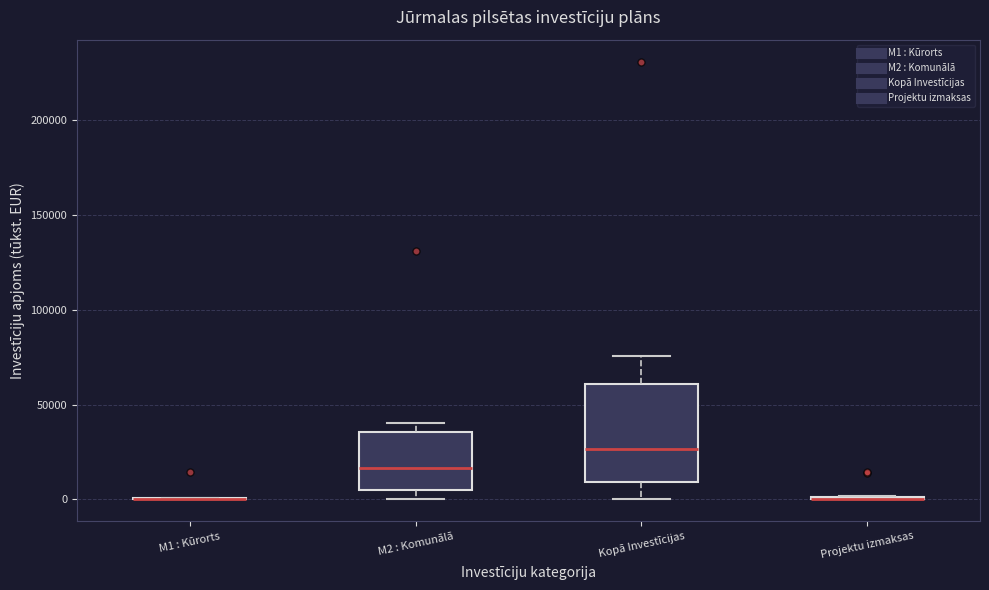

Reading left to right, transcribe this box plot: for each box, give where its median line is, the range the box spans, and where its two whiskers end, as read against the y-axis. The values are not printed on the chart, so give them approximately, as read against the axis.

M1 : Kūrorts: box collapsed to a line at 0, whiskers 0 to 0
M2 : Komunālā: median 15000, box 5000 to 35000, whiskers 0 to 40000
Kopā Investīcijas: median 25000, box 10000 to 60000, whiskers 0 to 75000
Projektu izmaksas: box collapsed to a line at 0, whiskers 0 to 0